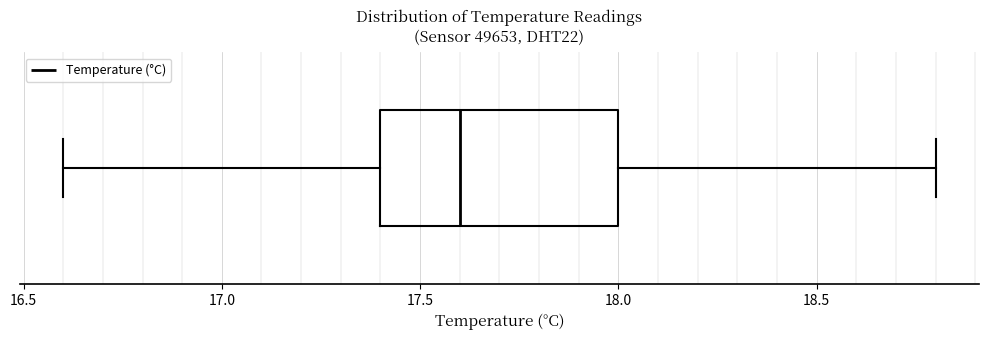

Transcribe this box plot: give where the median line is, the range the box spans, and where the two whiskers end, as read against the x-axis. The values are not printed on the chart, so give them approximately, as read against the axis.

median 17.6, box 17.4 to 18.0, whiskers 16.6 to 18.8